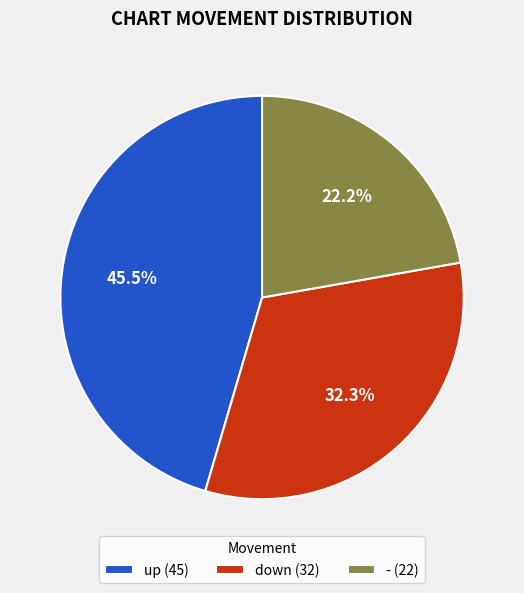

What portion of the pie excludes down?

67.7%